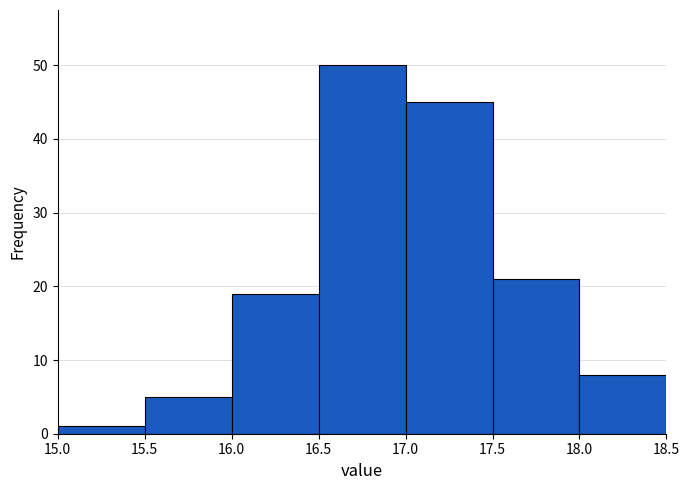

Reading left to right, transcribe this chart: for each bar, give the range it covers on the x-axis and its height. The values are not printed on the chart, so give them approximately, as read against the axis.

15.0 to 15.5: 1
15.5 to 16.0: 5
16.0 to 16.5: 19
16.5 to 17.0: 50
17.0 to 17.5: 45
17.5 to 18.0: 21
18.0 to 18.5: 8